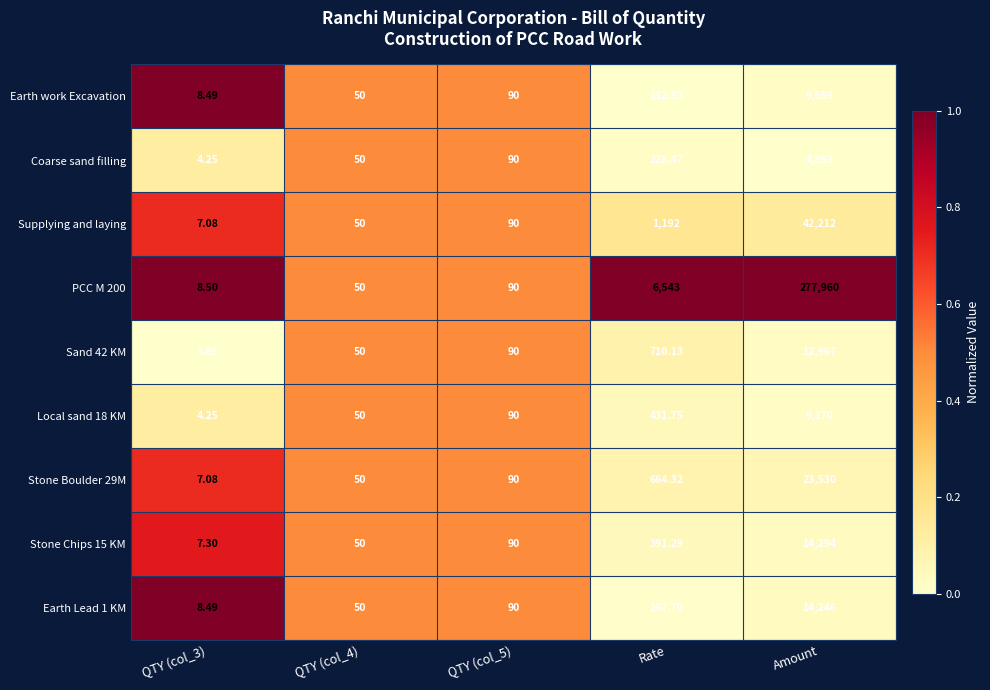

Which category has the highest value in the Earth Lead 1 KM series?

Amount